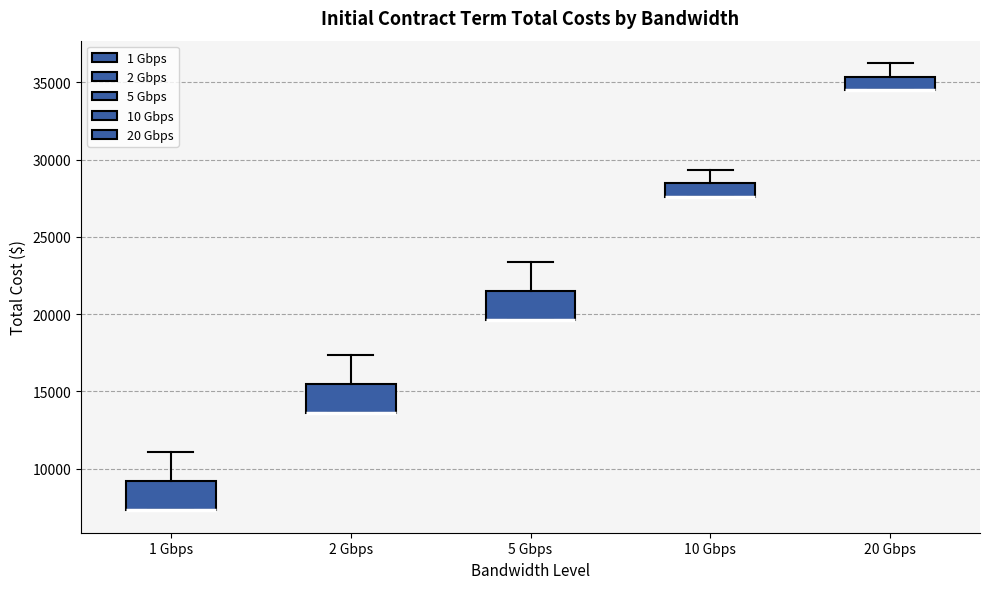

Reading left to right, read every box against the y-axis: the position of its median line, the range the box covers, and the ends of its whiskers. The values are not printed on the chart, so give them approximately, as read against the axis.

1 Gbps: median 7500 (drawn on the box's lower edge), box 7500 to 9000, whiskers 7500 to 11000
2 Gbps: median 13500 (drawn on the box's lower edge), box 13500 to 15500, whiskers 13500 to 17500
5 Gbps: median 19500 (drawn on the box's lower edge), box 19500 to 21500, whiskers 19500 to 23500
10 Gbps: median 27500 (drawn on the box's lower edge), box 27500 to 28500, whiskers 27500 to 29500
20 Gbps: median 34500 (drawn on the box's lower edge), box 34500 to 35500, whiskers 34500 to 36500